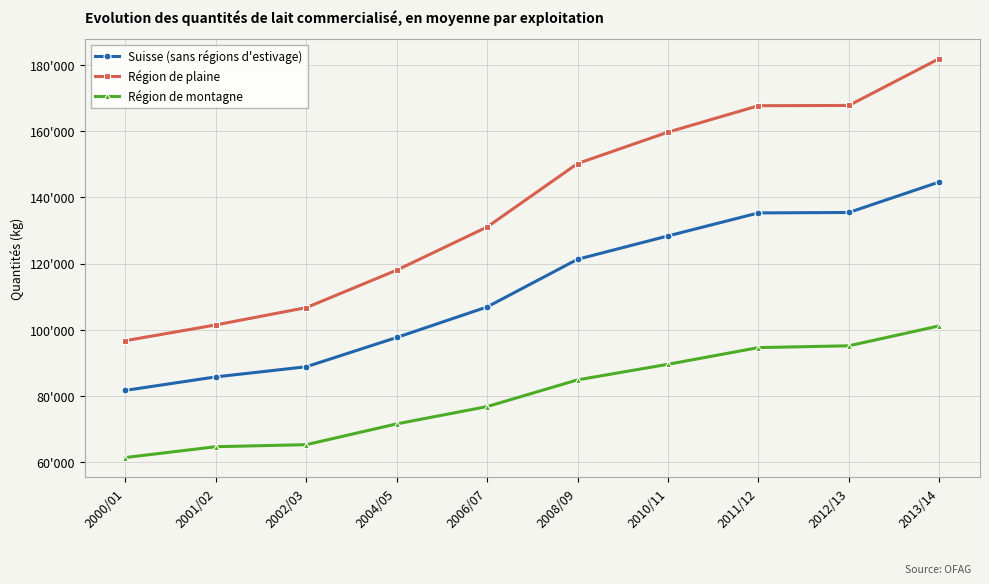

True or false: Région de montagne and Suisse (sans régions d'estivage) intersect in this chart.

False